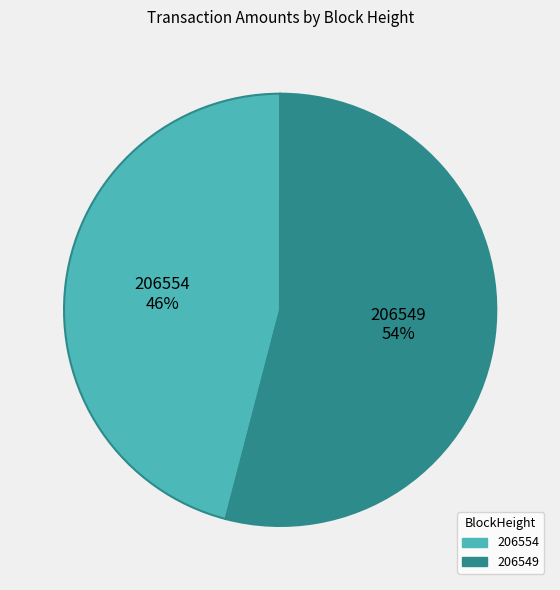

Does 206549 account for over 50% of the chart?

Yes